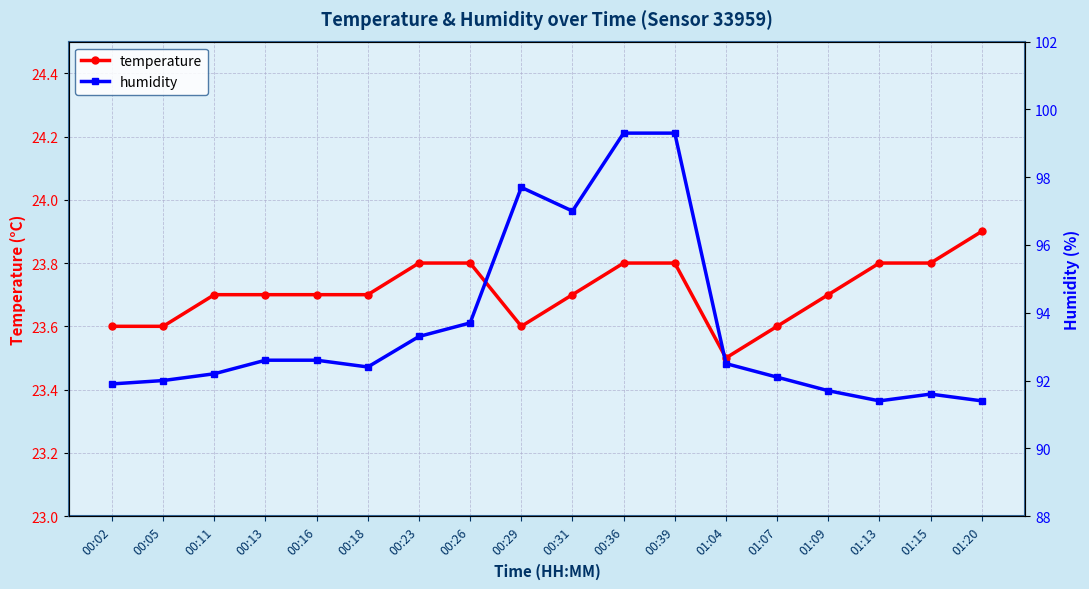

What is the difference between the maximum and minimum values in the temperature series?

0.4